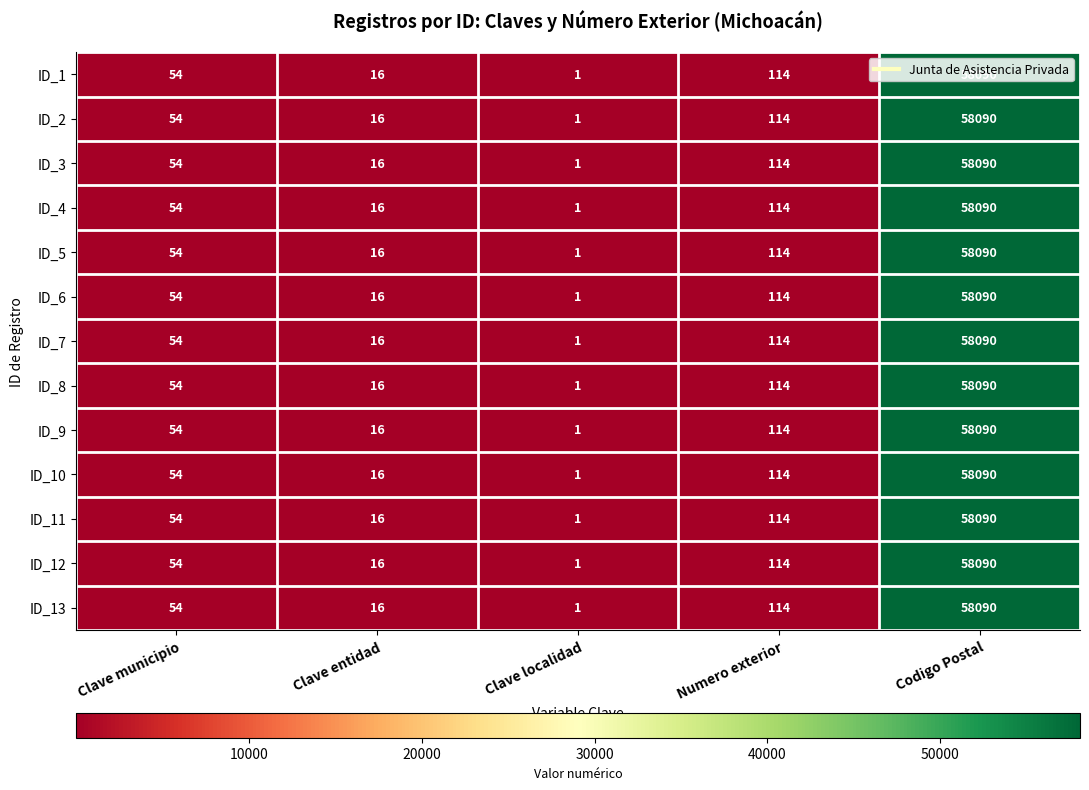

What is the total value across all series at Codigo Postal?

755170